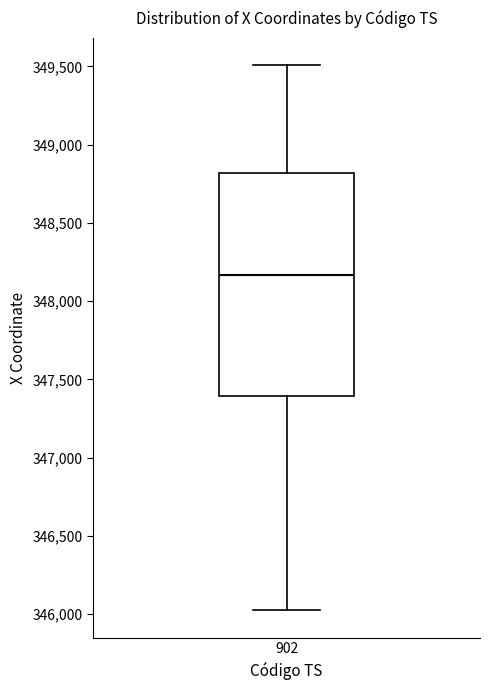

Read this box plot against the y-axis: the position of the median line, the range covered by the box, and the ends of both whiskers. The values are not printed on the chart, so give them approximately, as read against the axis.

median 348150, box 347400 to 348800, whiskers 346050 to 349500